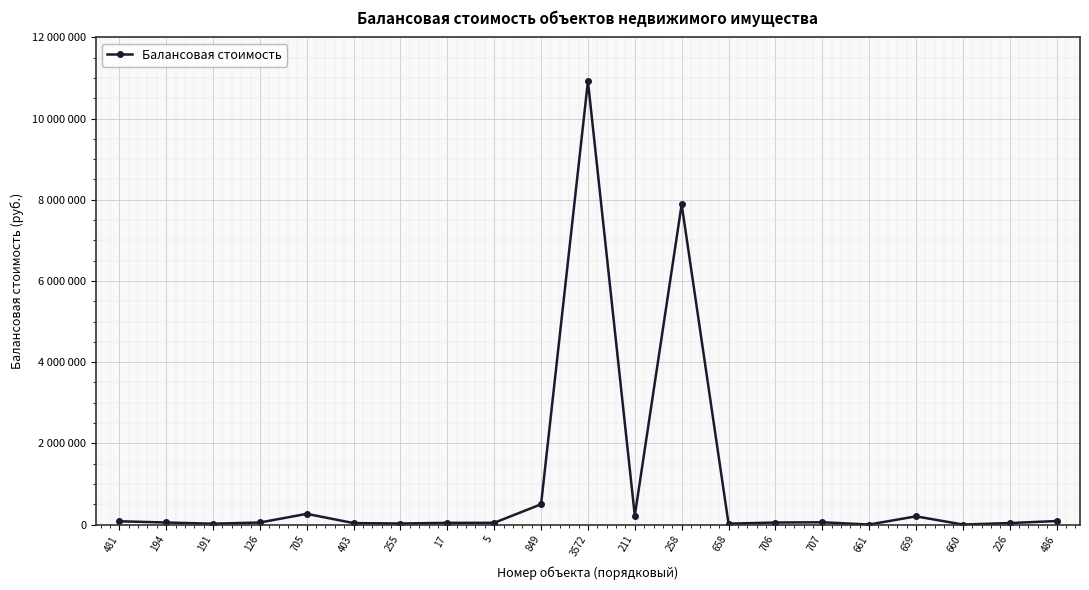

Rank the categories by value from lowest to highest.

660, 661, 191, 658, 255, 403, 226, 17, 5, 706, 194, 126, 707, 481, 486, 659, 211, 705, 849, 258, 3572